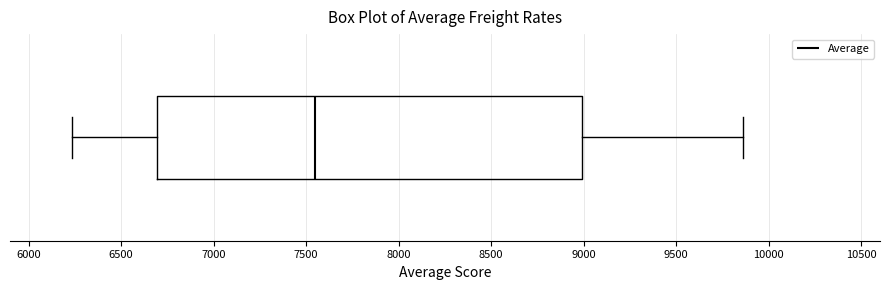

Transcribe this box plot: give where the median line is, the range the box spans, and where the two whiskers end, as read against the x-axis. The values are not printed on the chart, so give them approximately, as read against the axis.

median 7550, box 6700 to 9000, whiskers 6250 to 9850